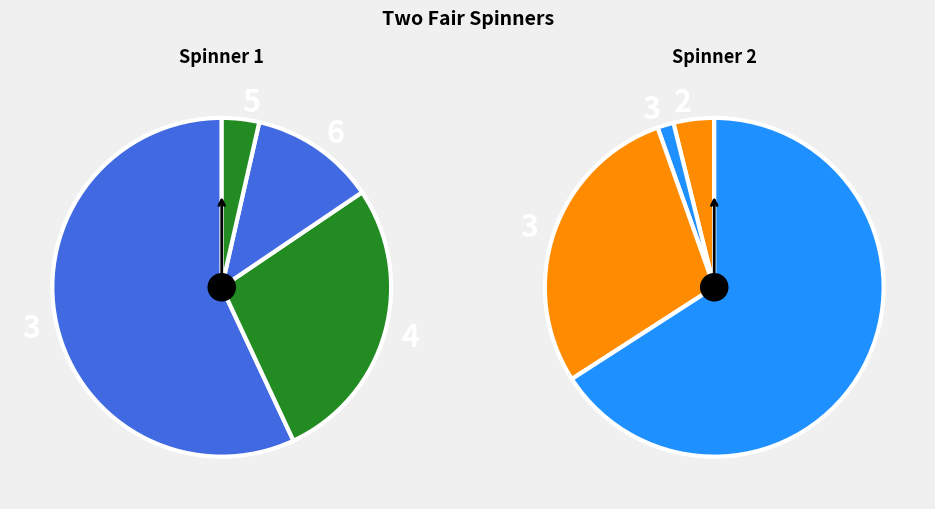

Is it true that 4 is 1% of the pie?

False